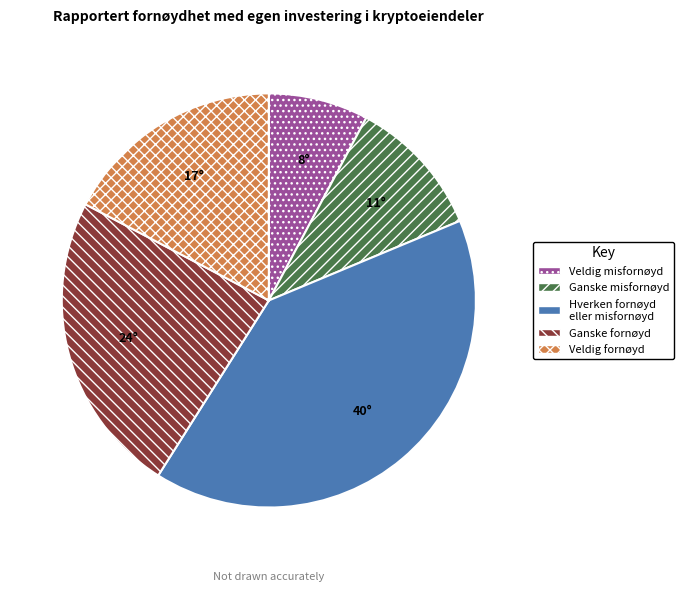

Is the sum of Veldig fornøyd and Veldig misfornøyd greater than half?

No